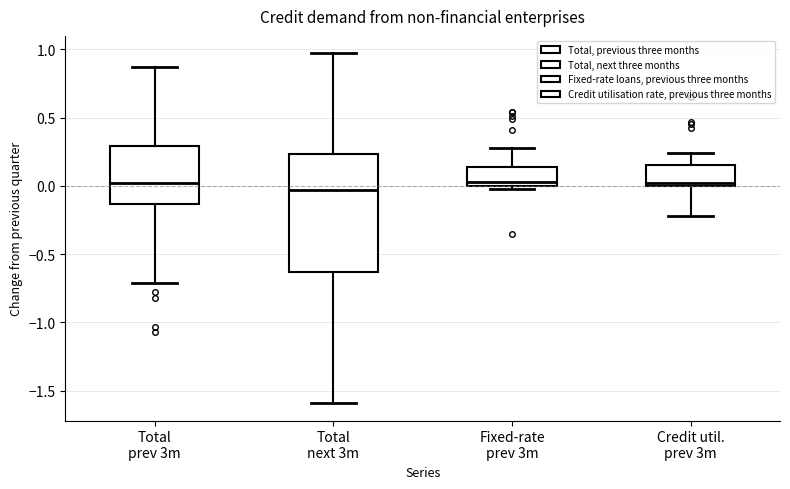

Which box is the tallest, from its lower edge to its upper edge?

Total next 3m